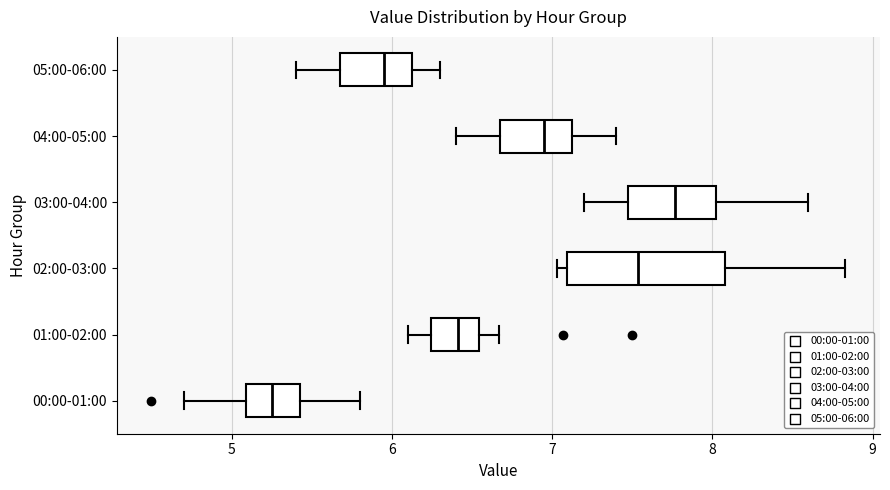

Reading bottom to top, transcribe this box plot: for each box, give where its median line is, the range the box spans, and where its two whiskers end, as read against the x-axis. The values are not printed on the chart, so give them approximately, as read against the axis.

00:00-01:00: median 5.3, box 5.1 to 5.4, whiskers 4.7 to 5.8
01:00-02:00: median 6.4, box 6.2 to 6.5, whiskers 6.1 to 6.7
02:00-03:00: median 7.5, box 7.1 to 8.1, whiskers 7.0 to 8.8
03:00-04:00: median 7.8, box 7.5 to 8.0, whiskers 7.2 to 8.6
04:00-05:00: median 7.0, box 6.7 to 7.1, whiskers 6.4 to 7.4
05:00-06:00: median 6.0, box 5.7 to 6.1, whiskers 5.4 to 6.3